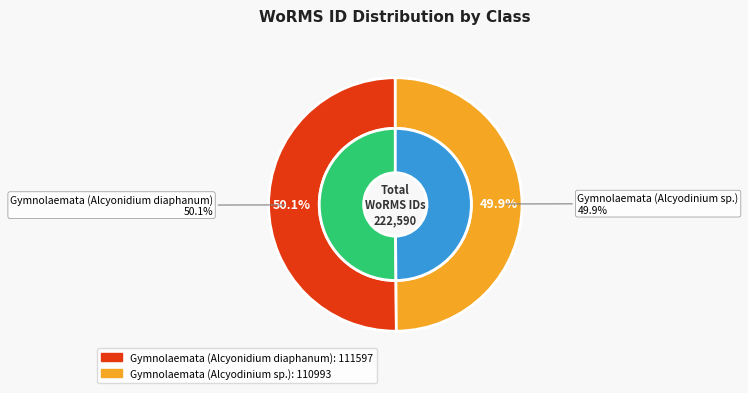

True or false: Gymnolaemata (Alcyodinium sp.) accounts for 50% of the total.

True